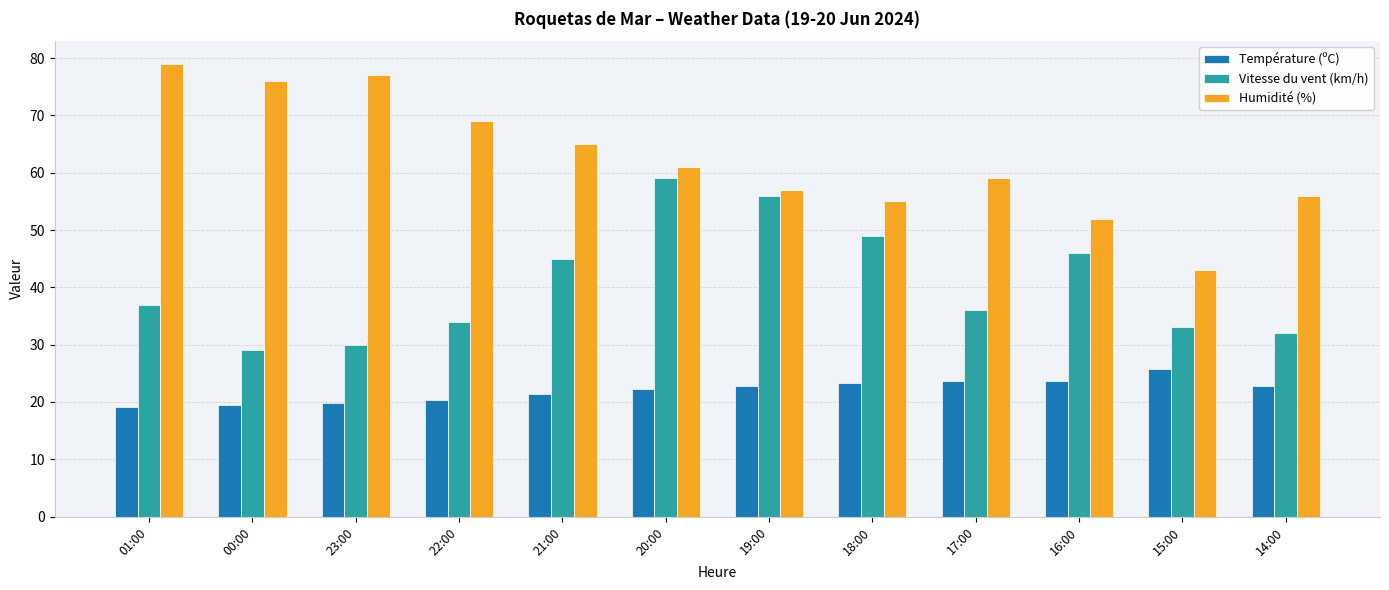

At which label does Humidité (%) first exceed 61?

01:00